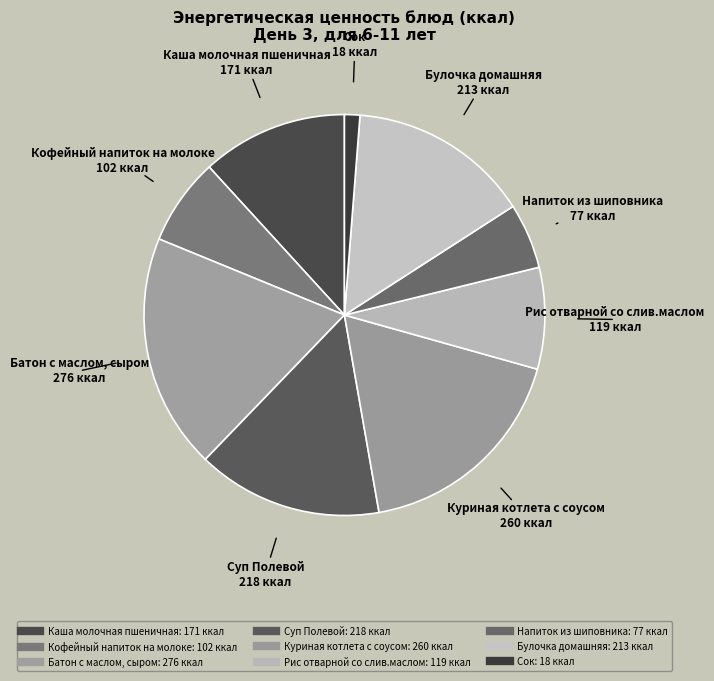

Rank the categories by value from highest to lowest.

Батон с маслом, сыром, Куриная котлета с соусом, Суп Полевой, Булочка домашняя, Каша молочная пшеничная, Рис отварной со слив.маслом, Кофейный напиток на молоке, Напиток из шиповника, Сок